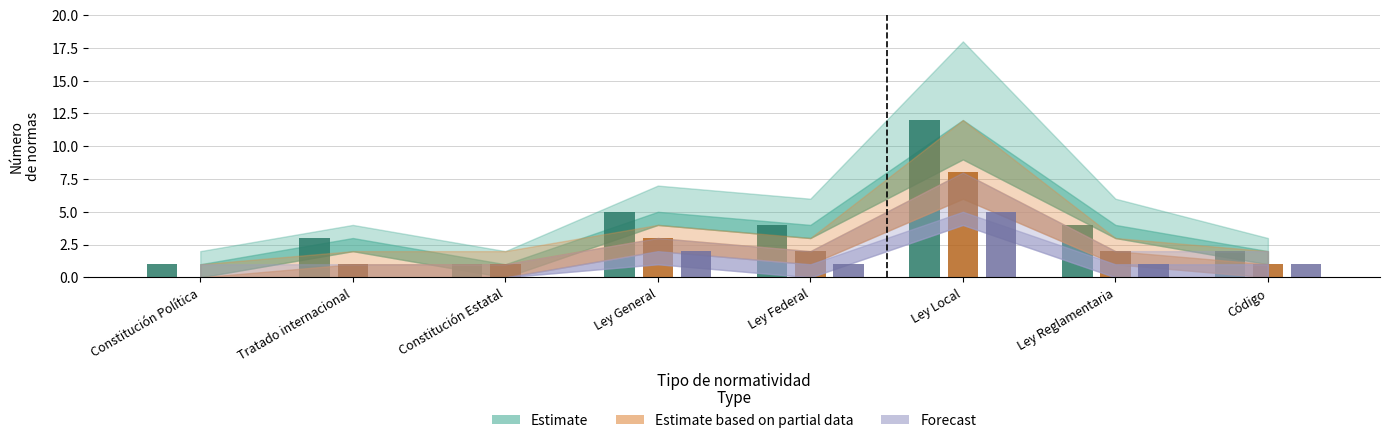

The value of Estimate based on partial data at Ley General is 3. True or false?

True